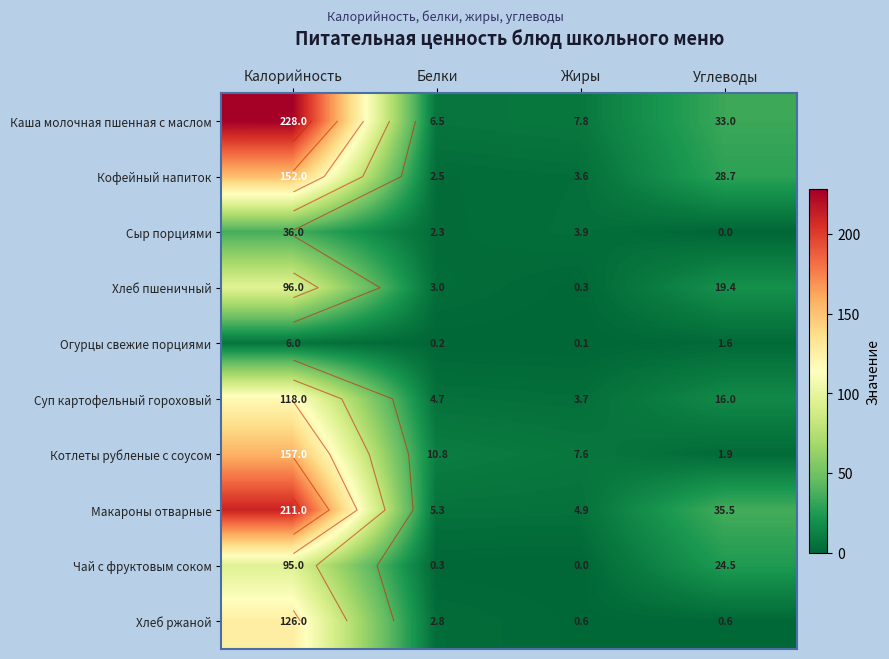

How many series are shown in this chart?

10